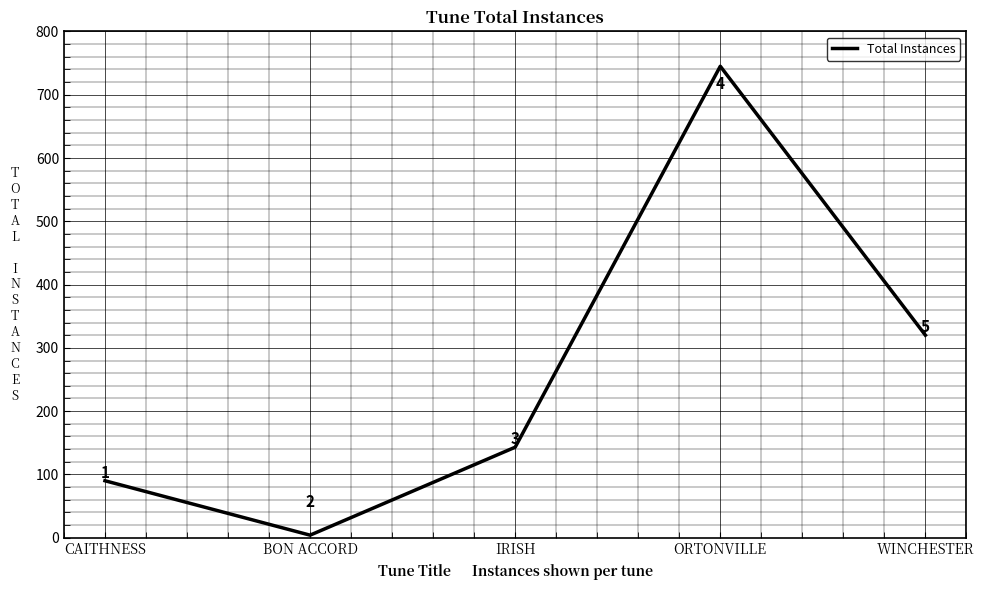

Reading right to left, what are all the values shown in this chart?

320	745	143	4	90